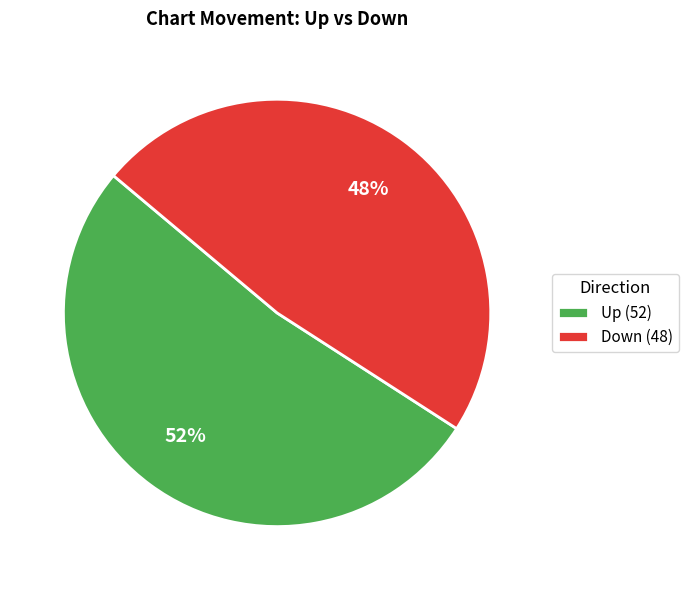

To the nearest percent, what is the average slice percentage?

50%